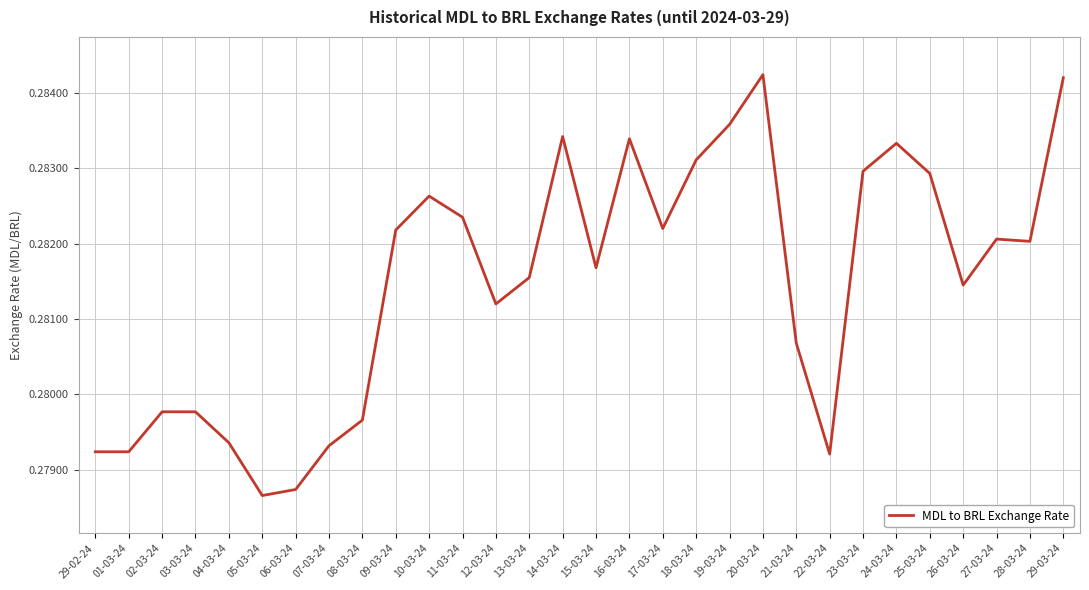

Is it true that the value at 13-03-24 is 0.4?

False